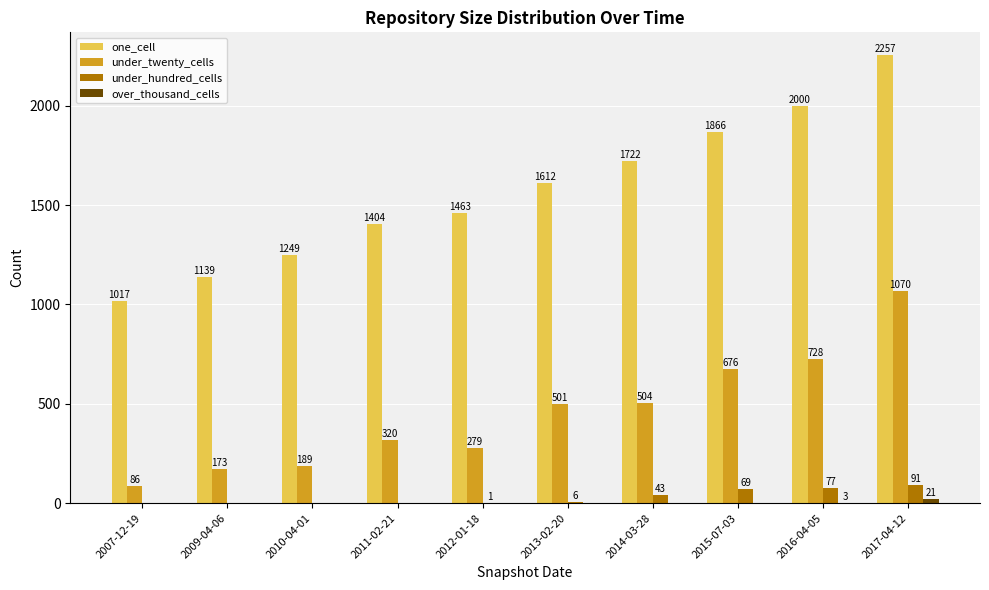

Where is under_hundred_cells nearest to the value 45?

2014-03-28